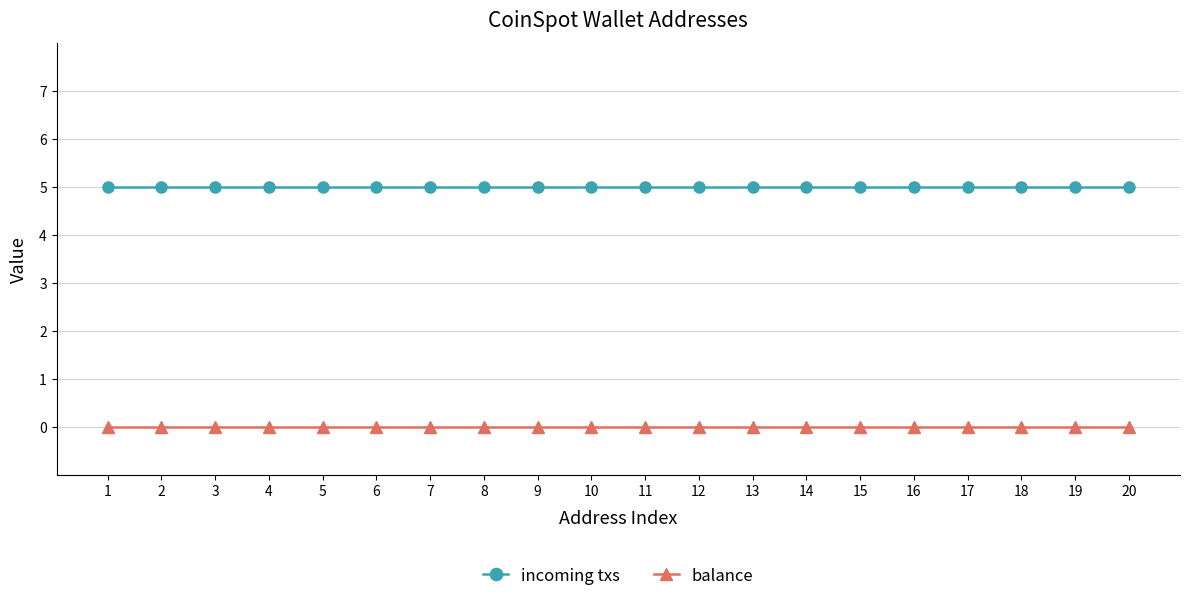

Reading left to right, list all the values displayed in this chart.

incoming txs: 5	5	5	5	5	5	5	5	5	5	5	5	5	5	5	5	5	5	5	5
balance: 0	0	0	0	0	0	0	0	0	0	0	0	0	0	0	0	0	0	0	0